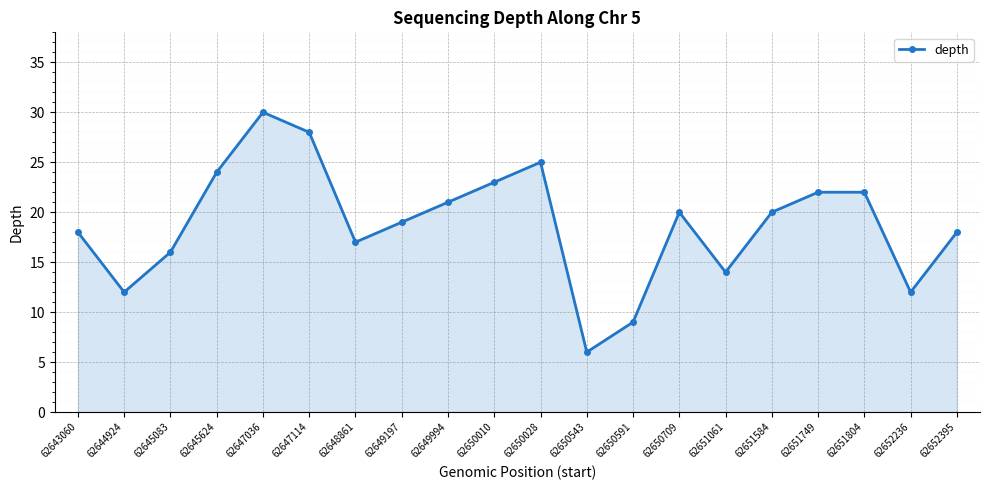

How many categories are shown in the chart?

20